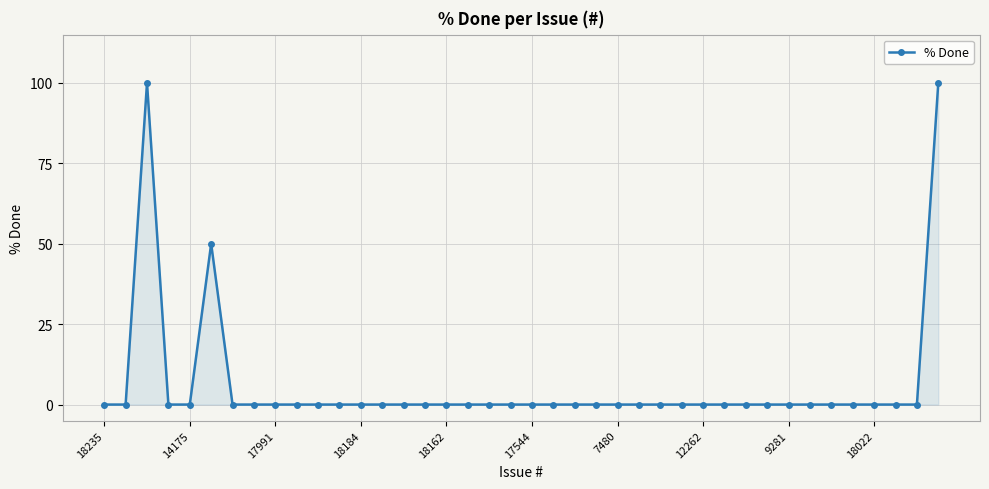

True or false: there are more than 0 points higher than both neighbors.

True